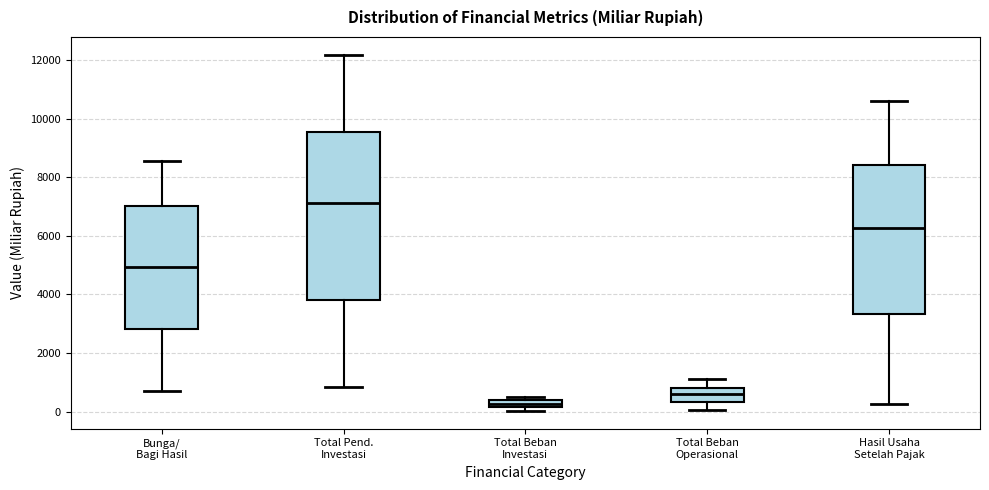

Which box has the highest median line?

Total Pend. Investasi